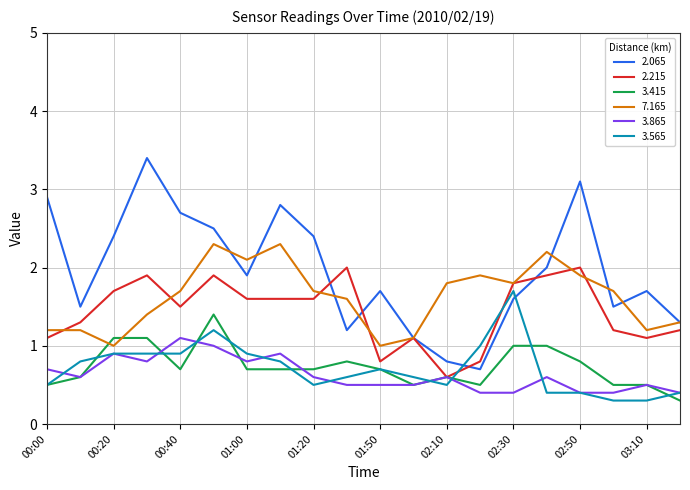

True or false: 3.565 and 2.215 cross at least once.

True